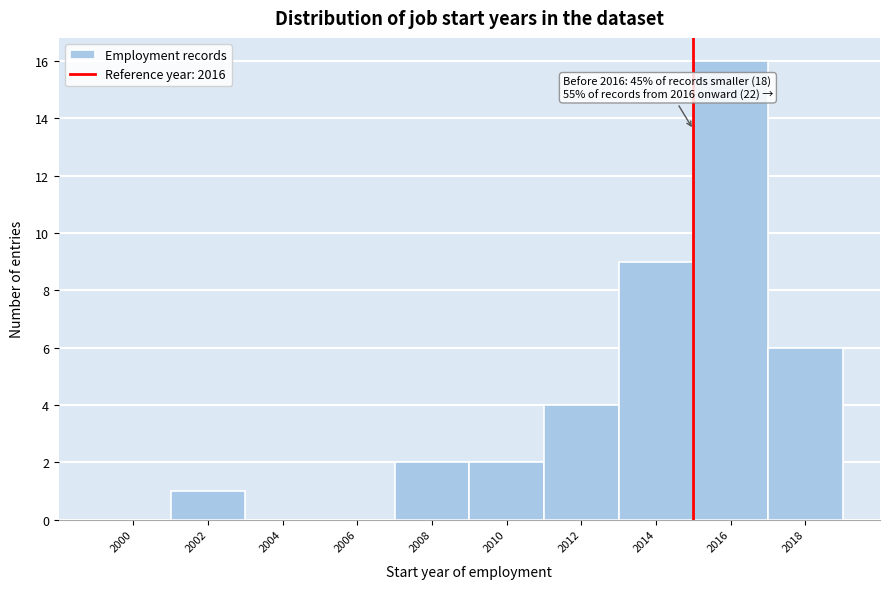

Reading right to left, transcribe all the data shown in this chart.

2018=6	2016=16	2014=9	2012=4	2010=2	2008=2	2006=0	2004=0	2002=1	2000=0